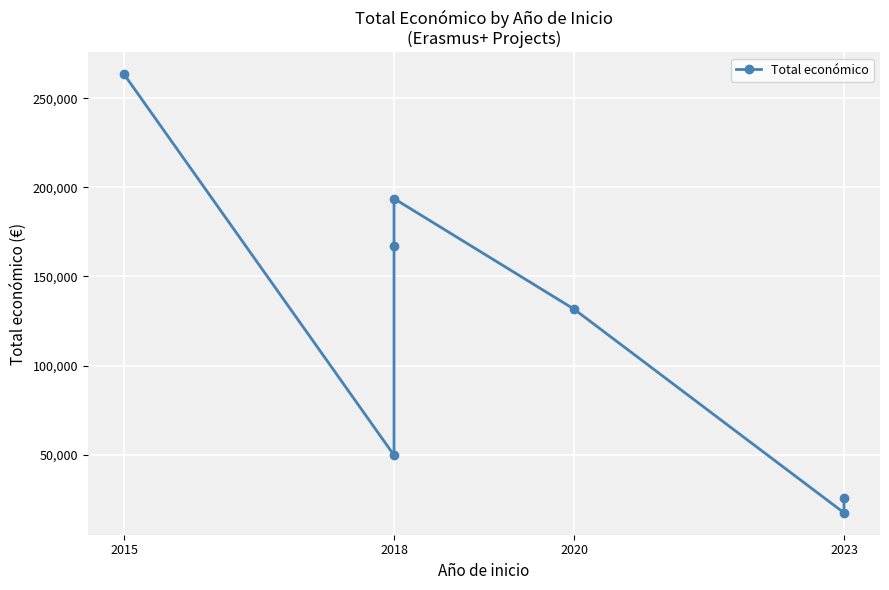

Reading left to right, what are all the values shown in this chart?

263534	49632	166980	193727	131658	17309	25640